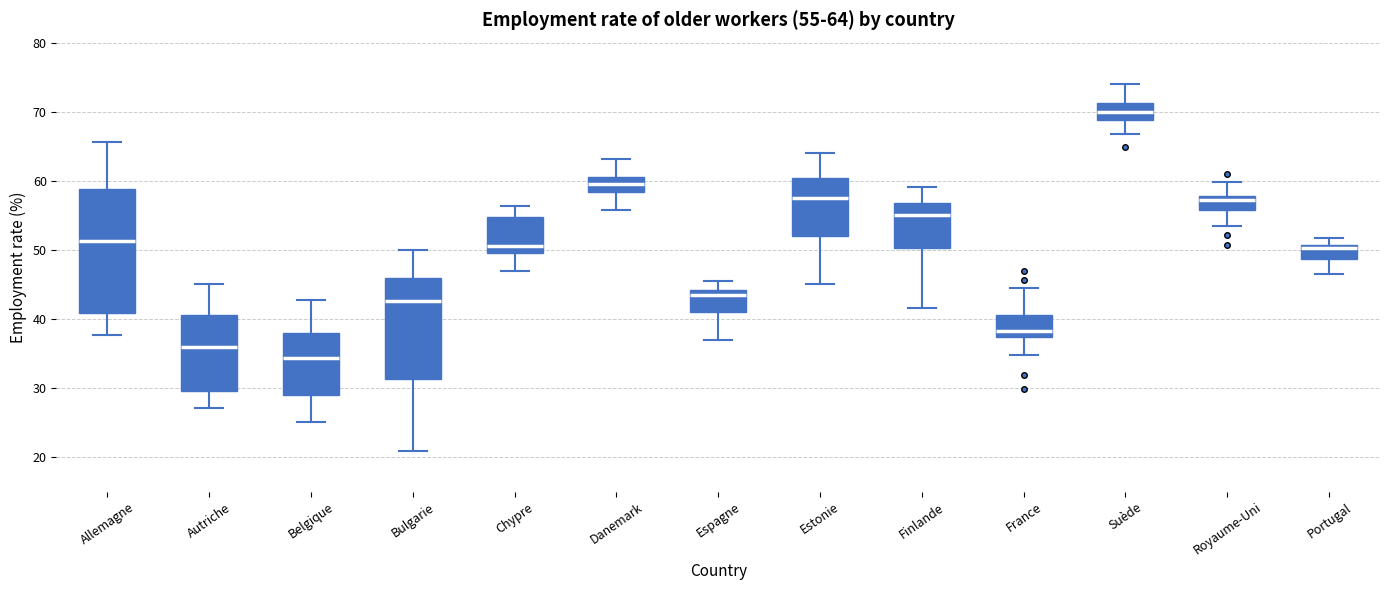

Which box has the lowest median line?

Belgique